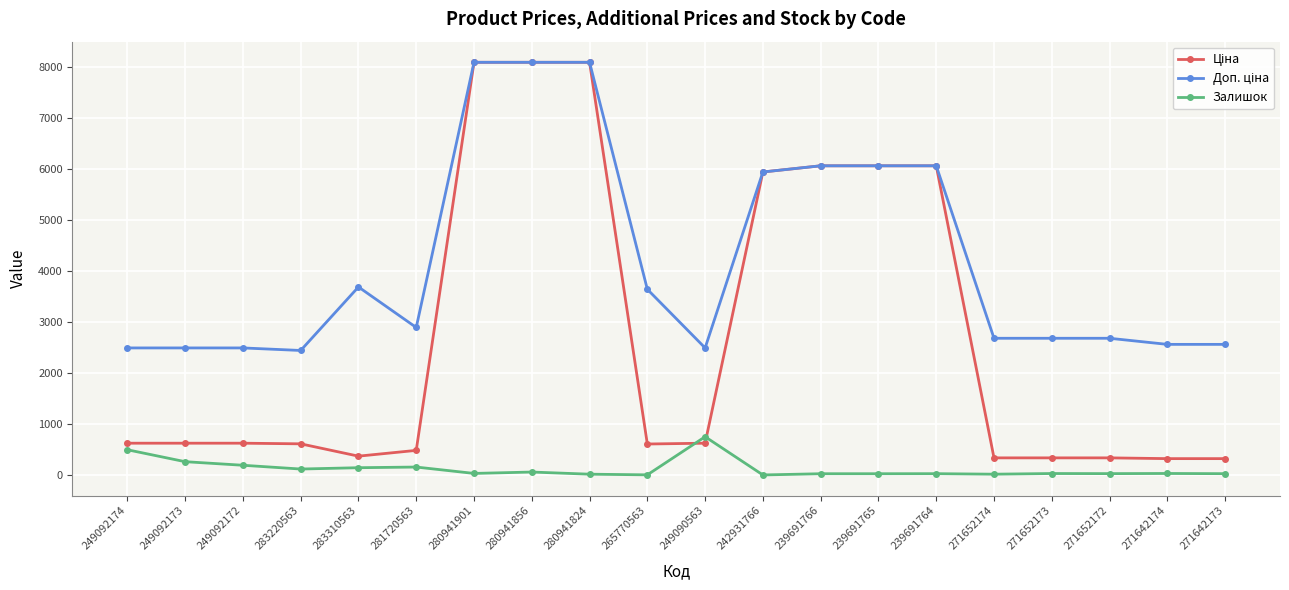

What is the maximum value for Залишок?

749.0